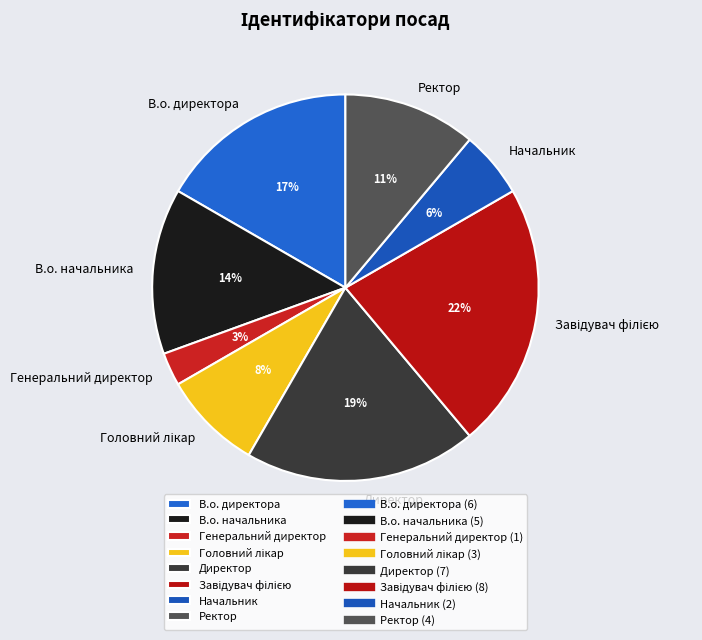

Does Директор account for over 50% of the chart?

No